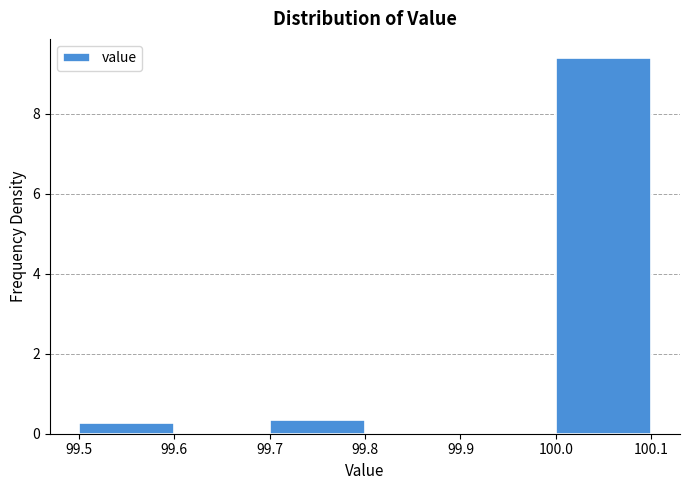

What is the height of the bar covering 100.0 to 100.1 on the x-axis? The values are not printed on the chart, so give them approximately, as read against the axis.

9.4